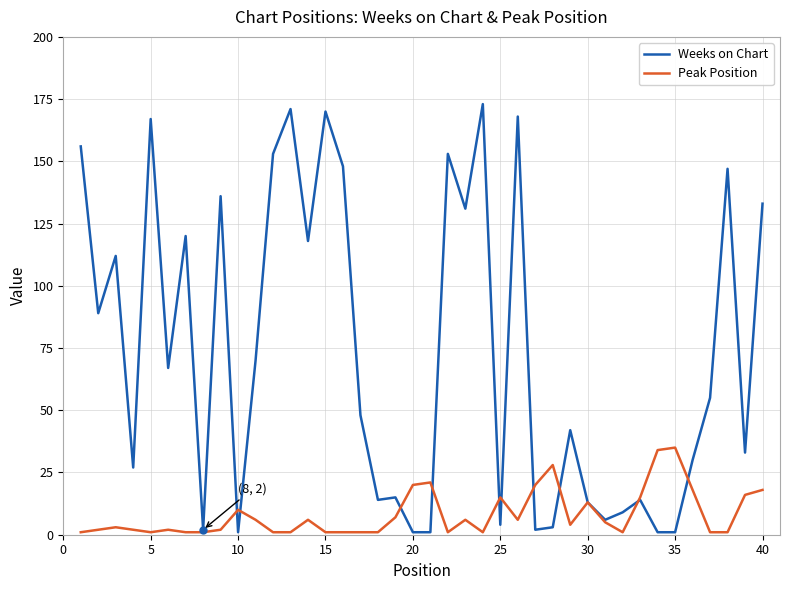

Which series has the widest spread of values?

Weeks on Chart